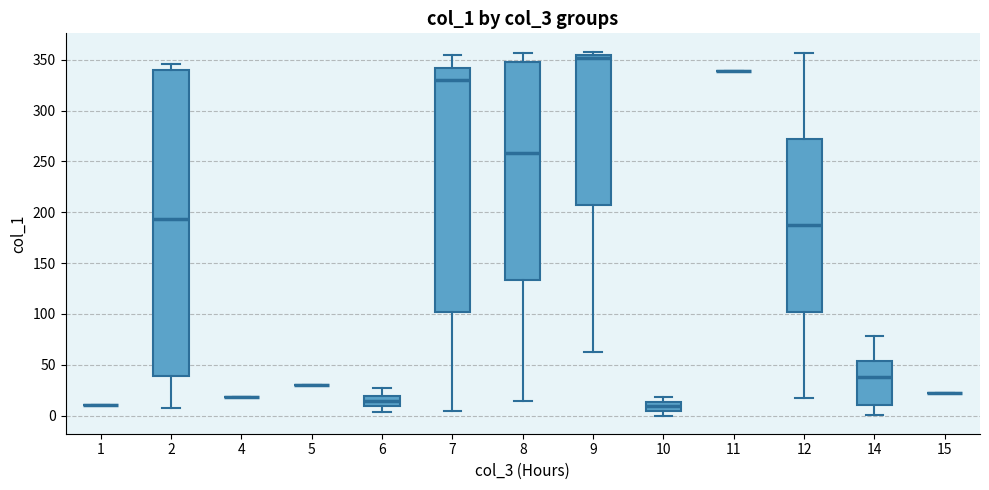

Comparing the boxes themselves (not the whiskers), which one is the tallest?

2